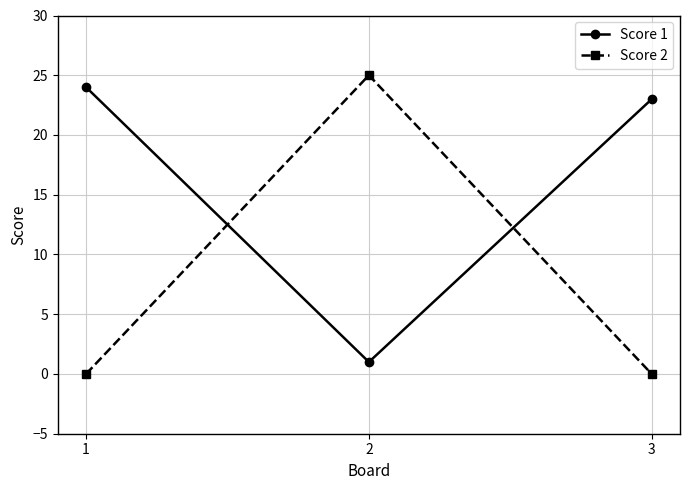

True or false: Score 1 has a value of 37 at 3.

False